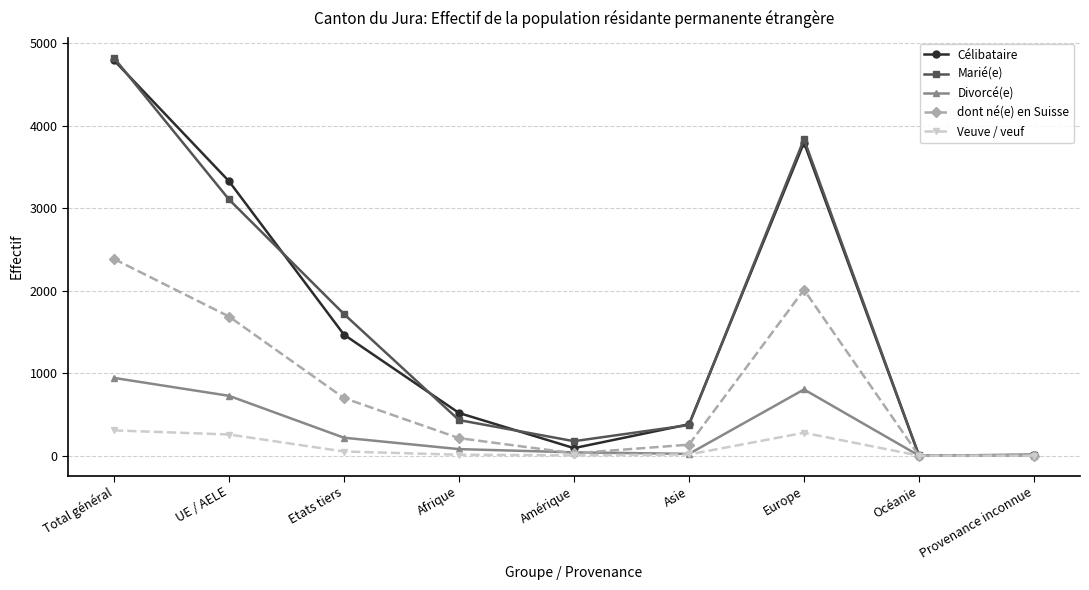

How many data points in Marié(e) are less than 431?

4